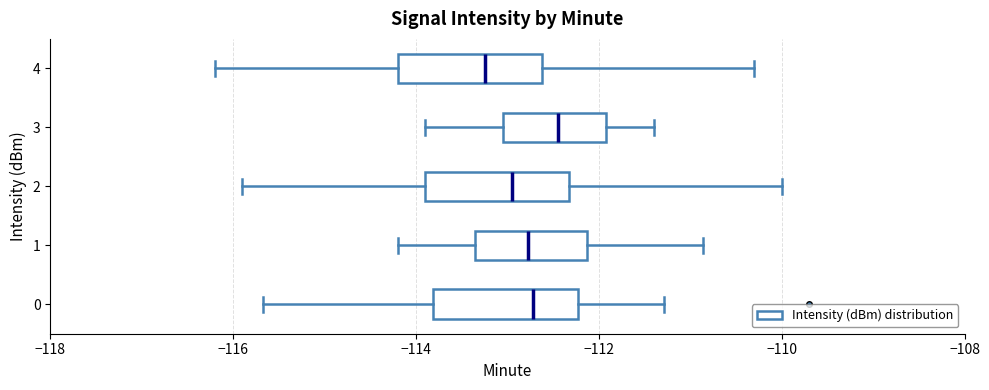

Reading bottom to top, transcribe this box plot: for each box, give where its median line is, the range the box spans, and where its two whiskers end, as read against the x-axis. The values are not printed on the chart, so give them approximately, as read against the axis.

0: median -112.8, box -113.8 to -112.2, whiskers -115.6 to -111.2
1: median -112.8, box -113.4 to -112.2, whiskers -114.2 to -110.8
2: median -113.0, box -113.8 to -112.4, whiskers -115.8 to -110.0
3: median -112.4, box -113.0 to -112.0, whiskers -113.8 to -111.4
4: median -113.2, box -114.2 to -112.6, whiskers -116.2 to -110.2